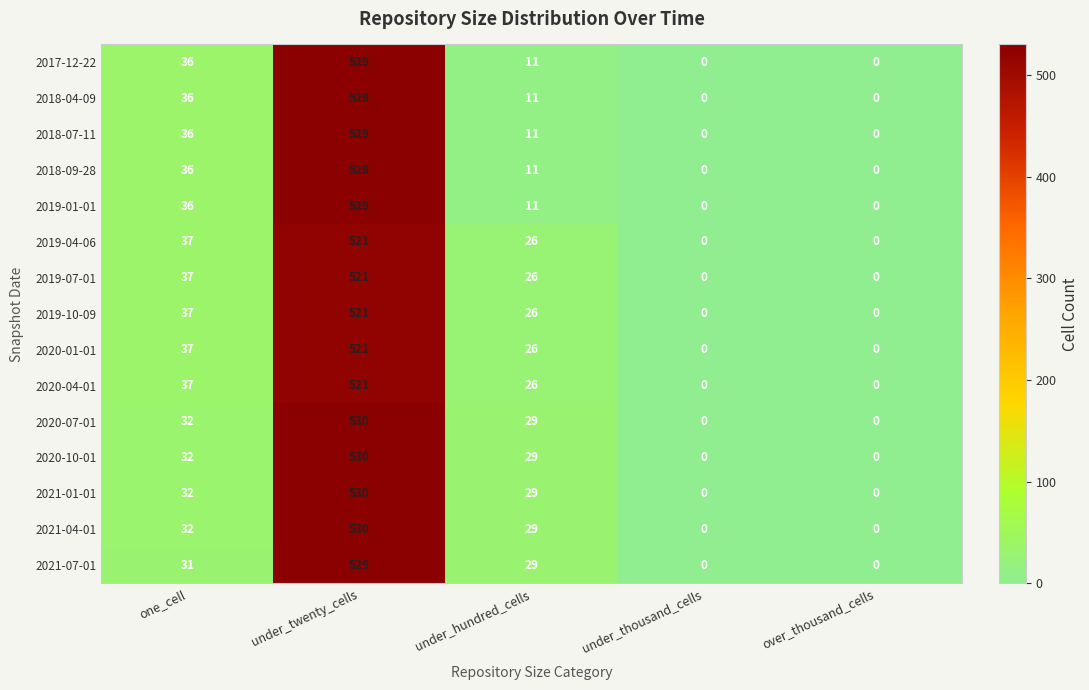

What is the total value across all series at under_hundred_cells?

330